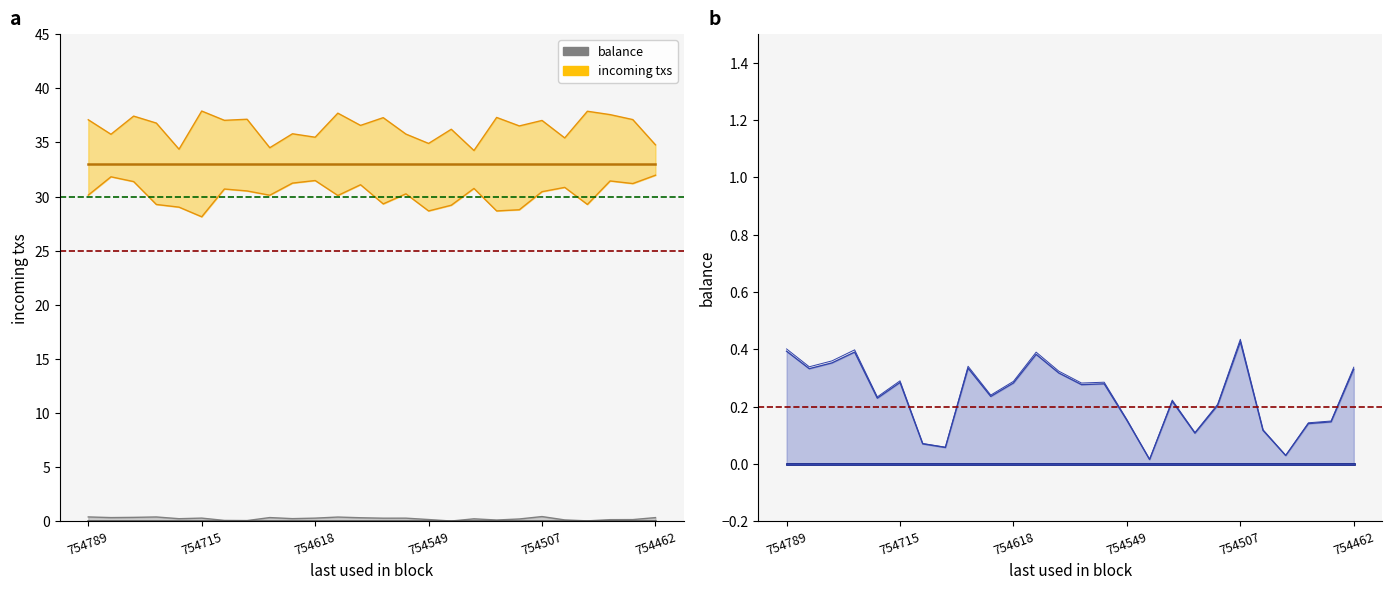

What position from the right is 8?

18